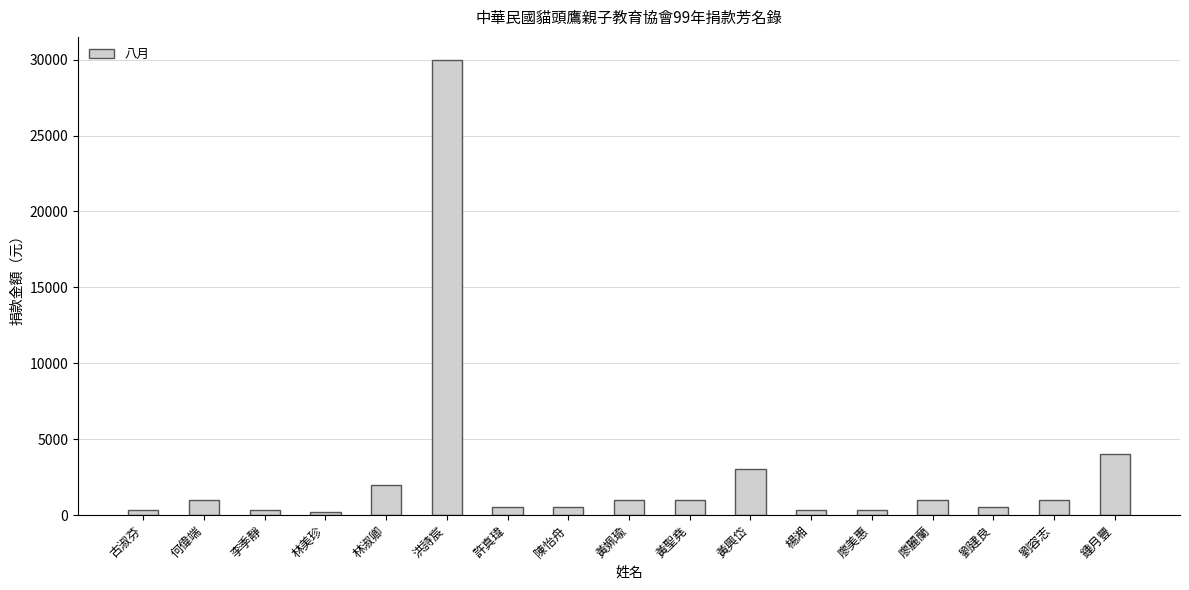

At which category does the chart reach its peak across all series?

洪詩宸